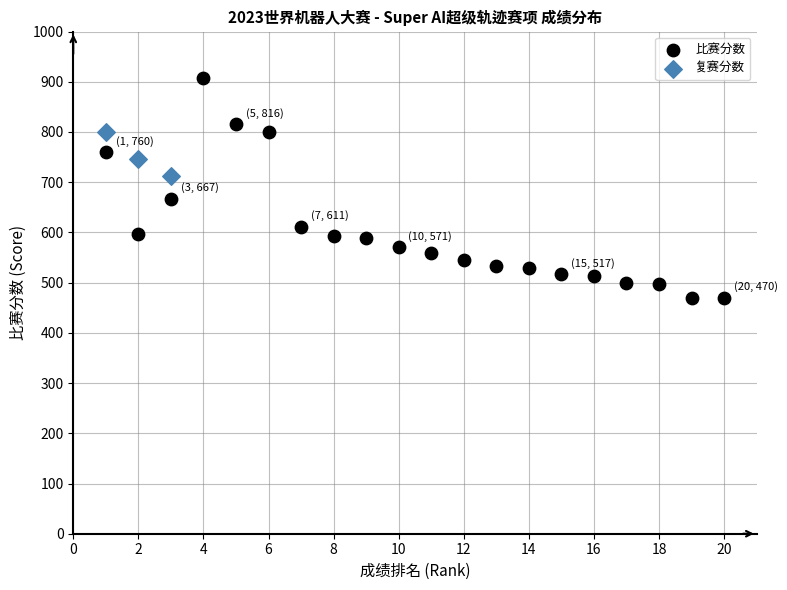

Which series contains the highest Y value?

比赛分数